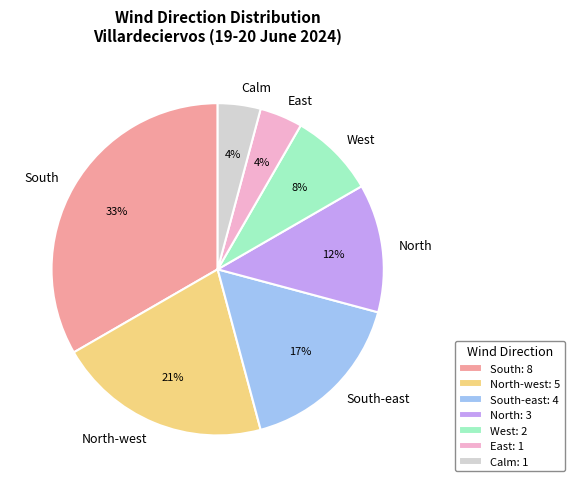

Combined, do North and East account for over 50%?

No